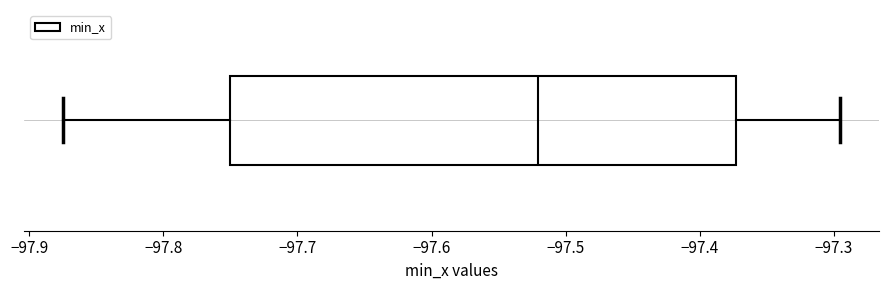

Transcribe this box plot: give where the median line is, the range the box spans, and where the two whiskers end, as read against the x-axis. The values are not printed on the chart, so give them approximately, as read against the axis.

median -97.52, box -97.75 to -97.37, whiskers -97.87 to -97.30